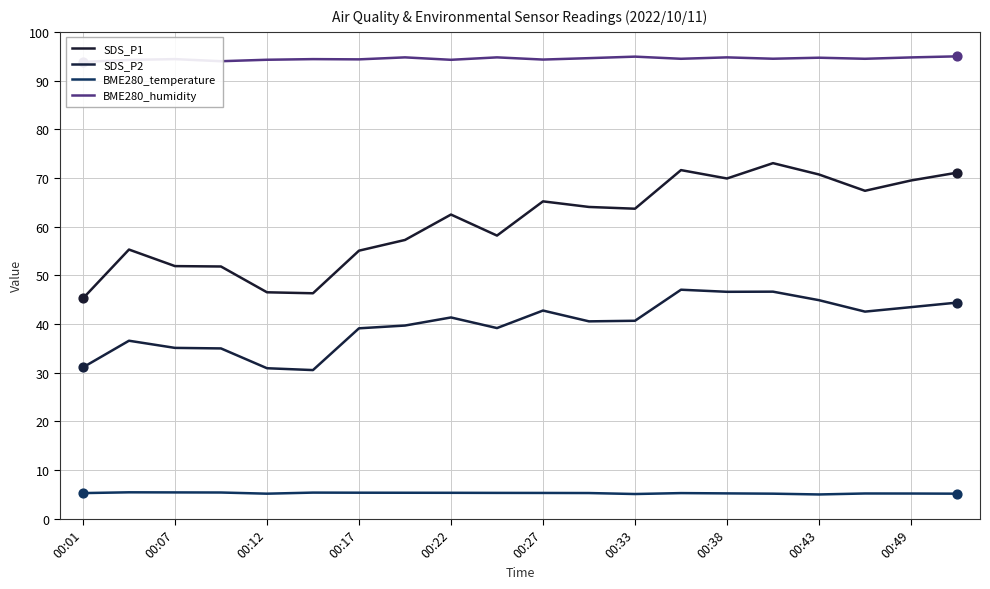

At how many categories does at least one series exceed 85?

20